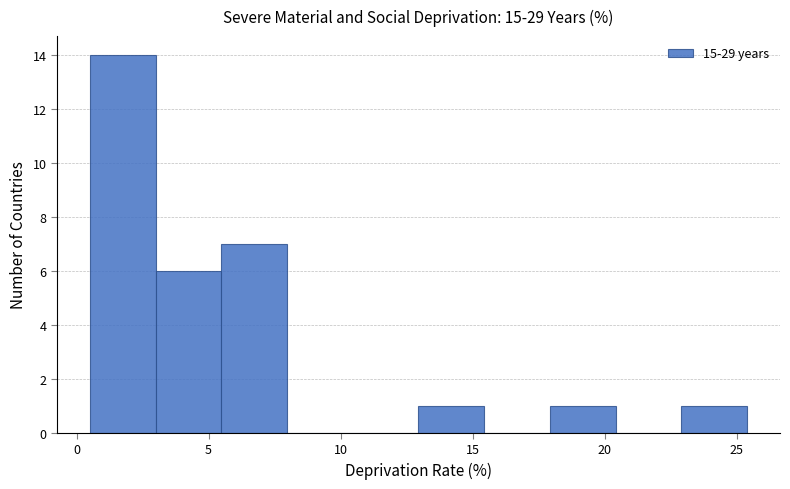

Which range on the x-axis has the tallest bar?

0.5 to 3.0